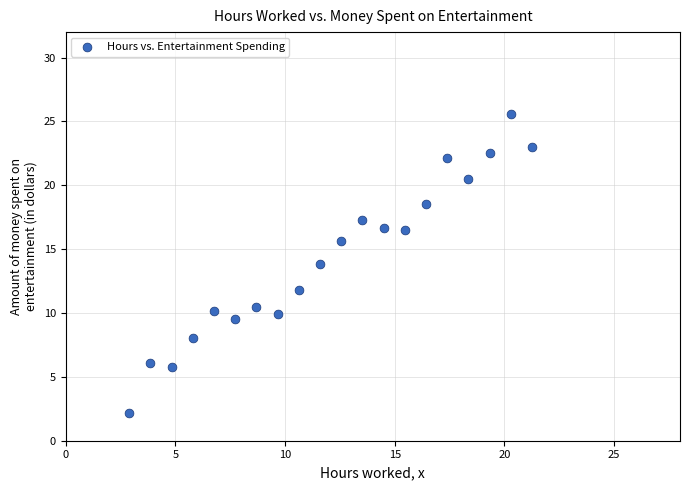

What Y value in the scatter plot is closest to 13?

13.8